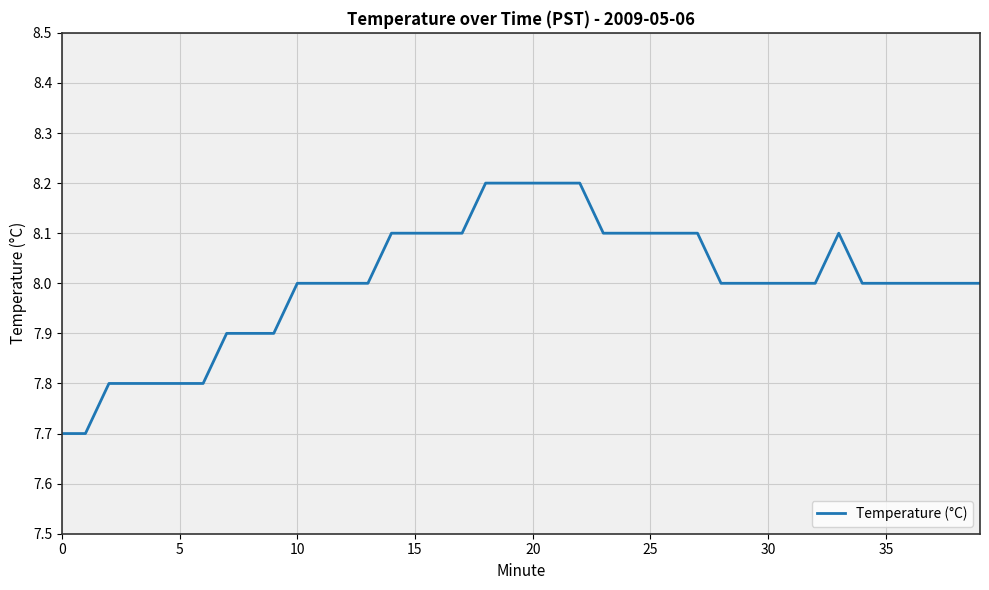

What is the maximum value shown in the chart?

8.2